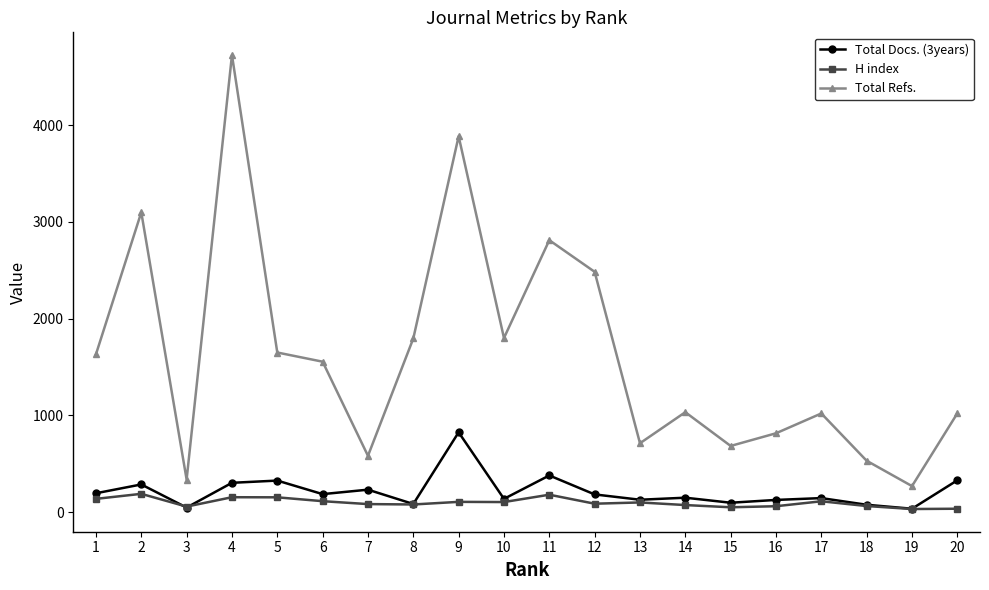

What is the value of the Total Refs. point at the 7th from the left?

581